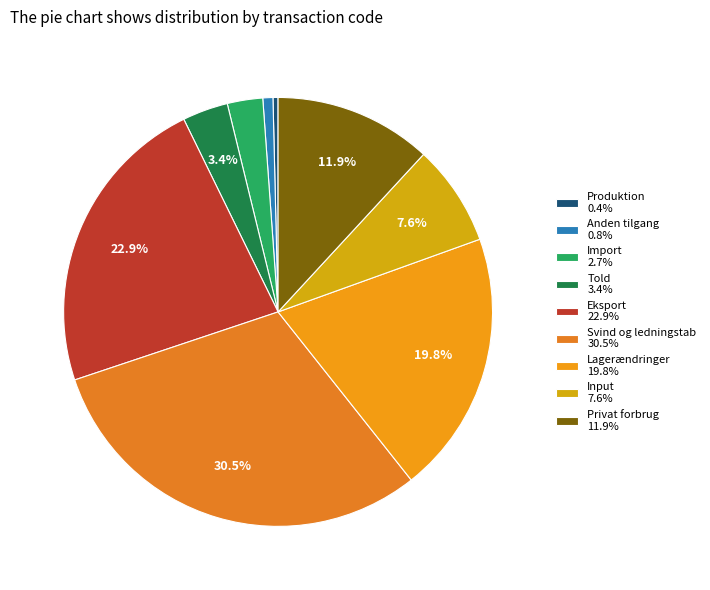

Approximately how many times larger is the value at Anden tilgang compared to Privat forbrug?

0.1